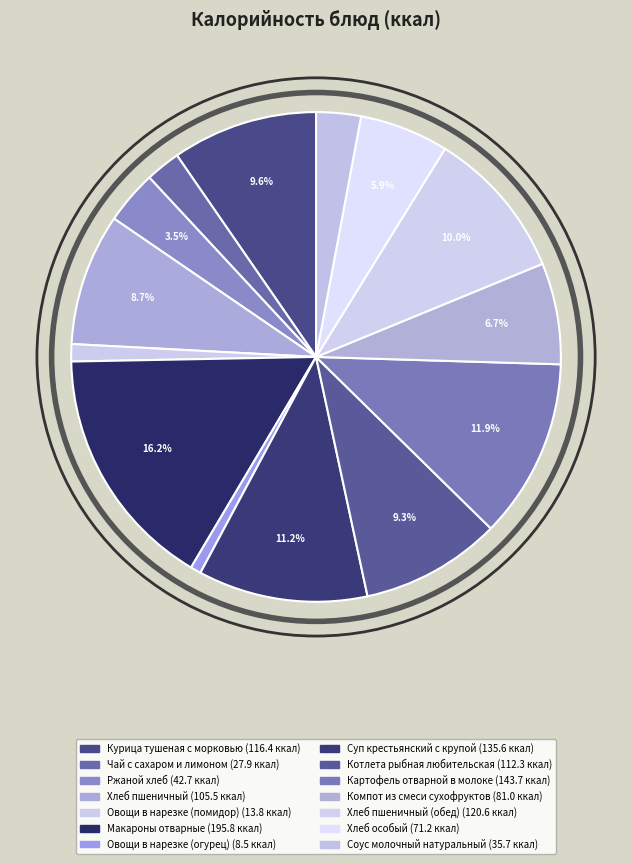

How many slices are in this pie chart?

14